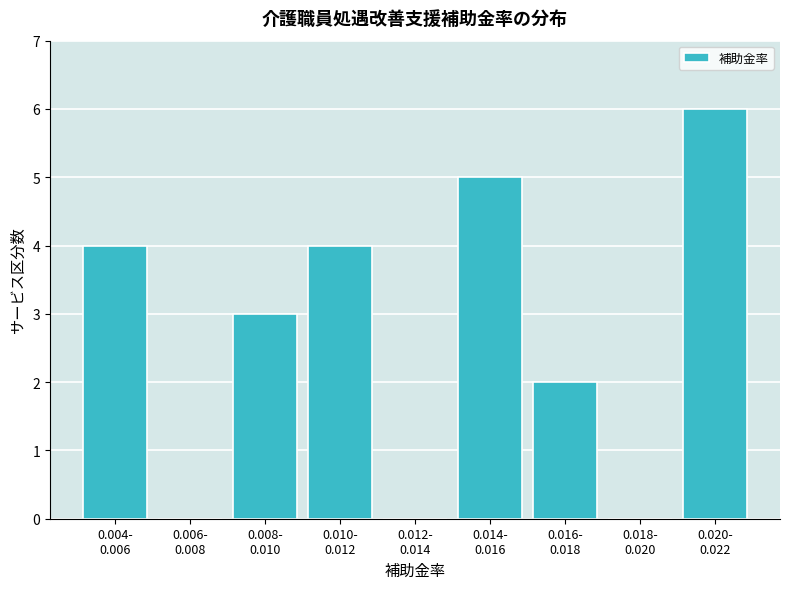

What is the greatest value displayed?

6